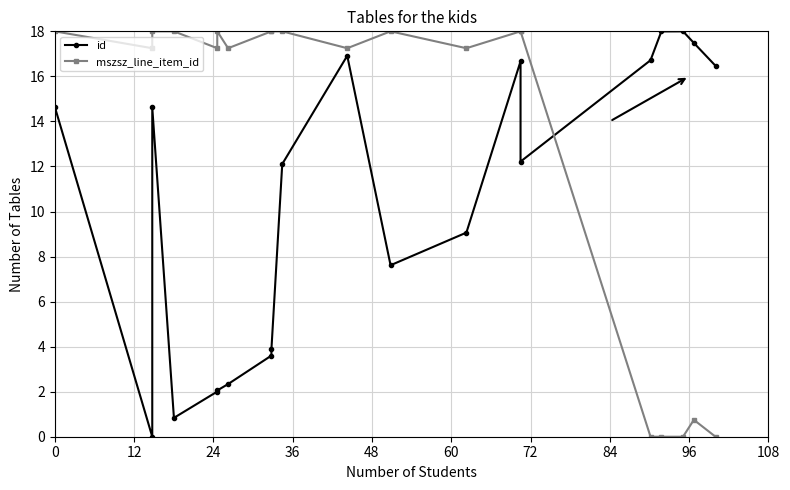

What is the value of the mszsz_line_item_id point at the 13th from the left?

17.2